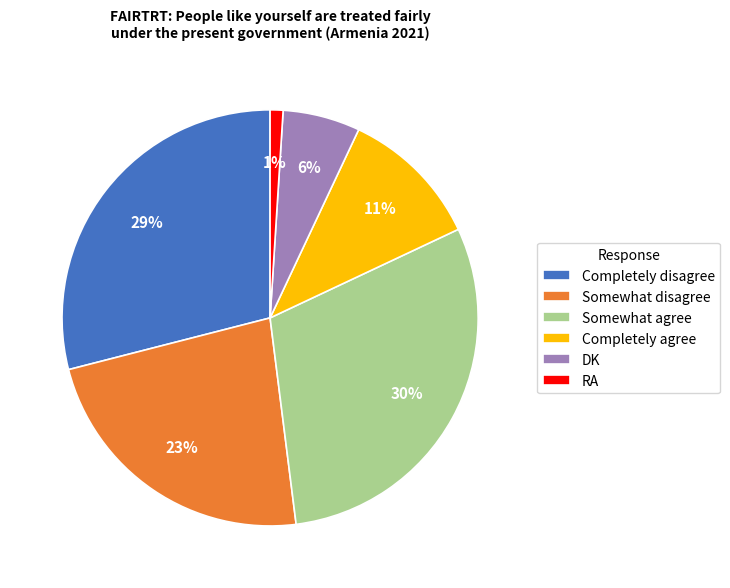

Combined, do Completely agree and Completely disagree account for over 50%?

No